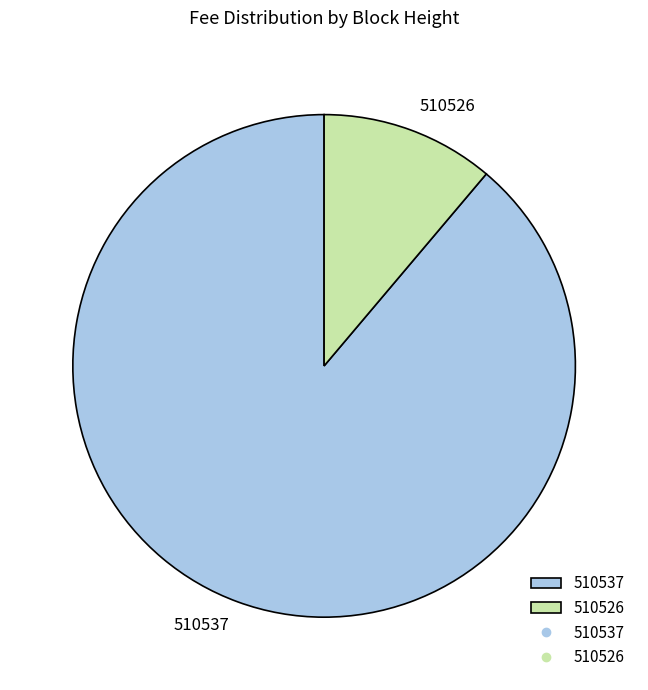

Between 510537 and 510526, which is larger?

510537